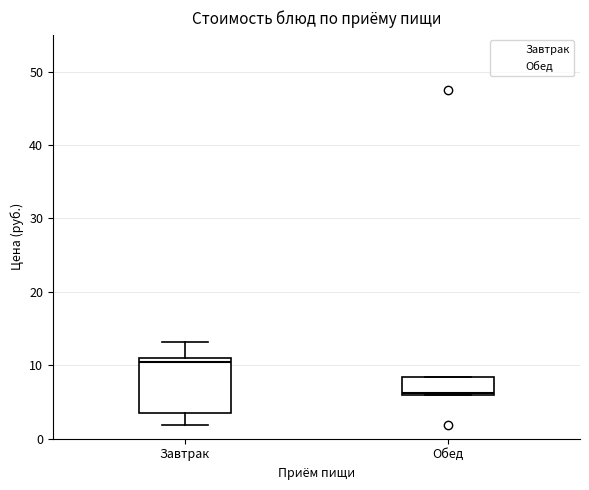

Reading left to right, transcribe this box plot: for each box, give where its median line is, the range the box spans, and where its two whiskers end, as read against the y-axis. The values are not printed on the chart, so give them approximately, as read against the axis.

Завтрак: median 10, box 4 to 11, whiskers 2 to 13
Обед: median 6, box 6 to 8, whiskers 6 to 8